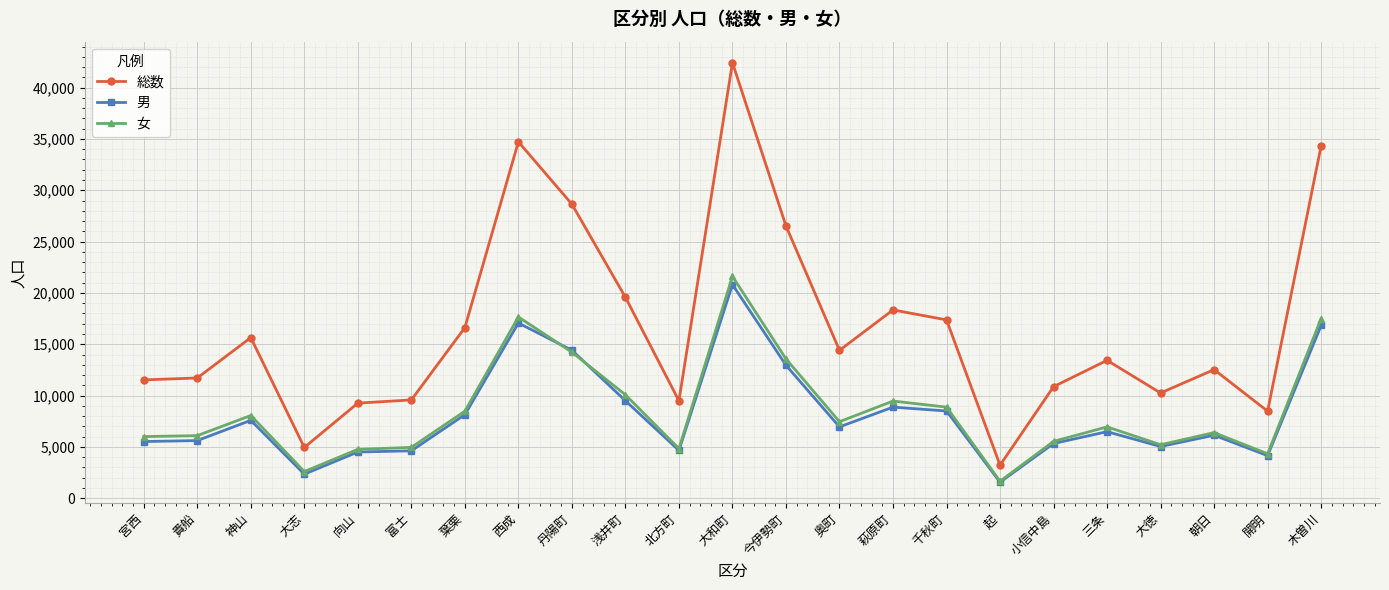

Is the value of 男 at 富士 greater than the value of 総数 at 葉栗?

No